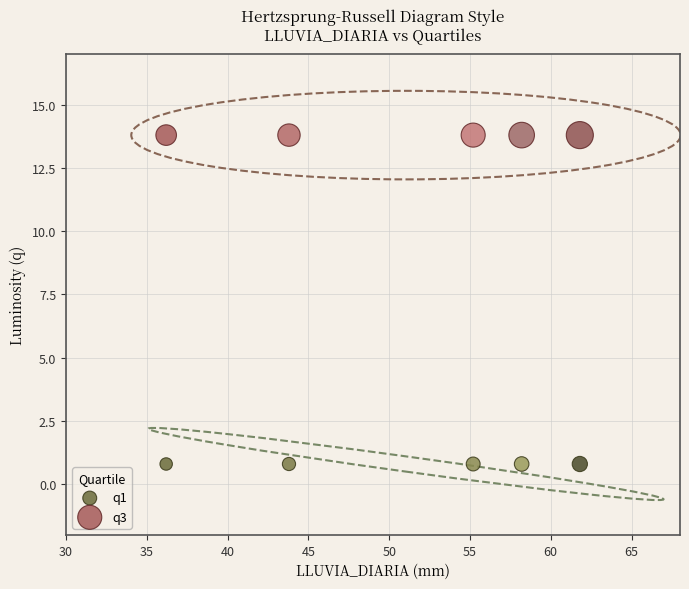

Across all data points, what is the average Y value?

7.3